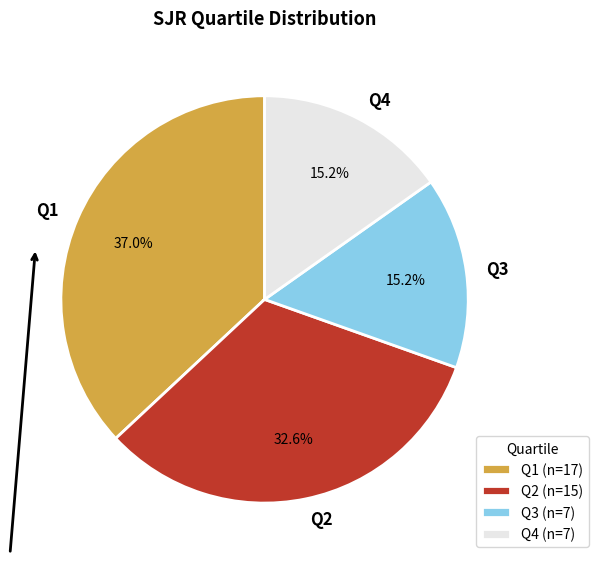

Is it true that Q1 is 37% of the pie?

True